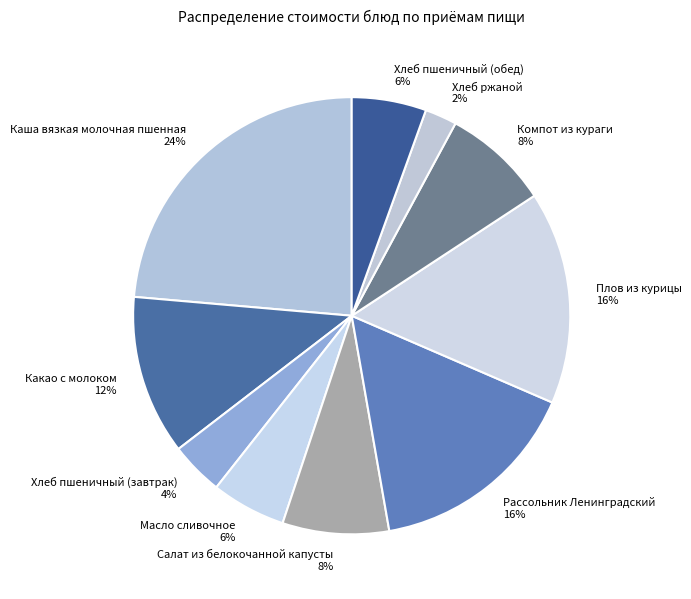

Between Каша вязкая молочная пшенная and Масло сливочное, which is larger?

Каша вязкая молочная пшенная